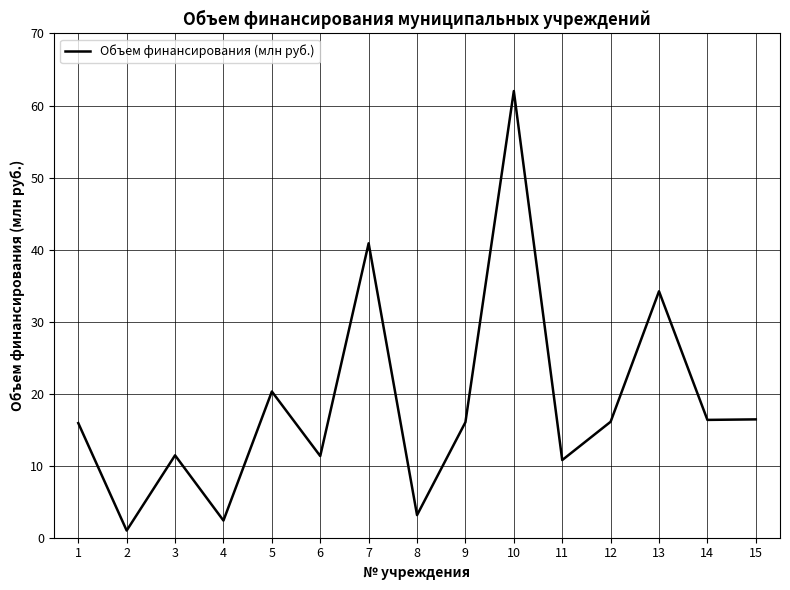

Which label corresponds to the smallest value in the chart?

2